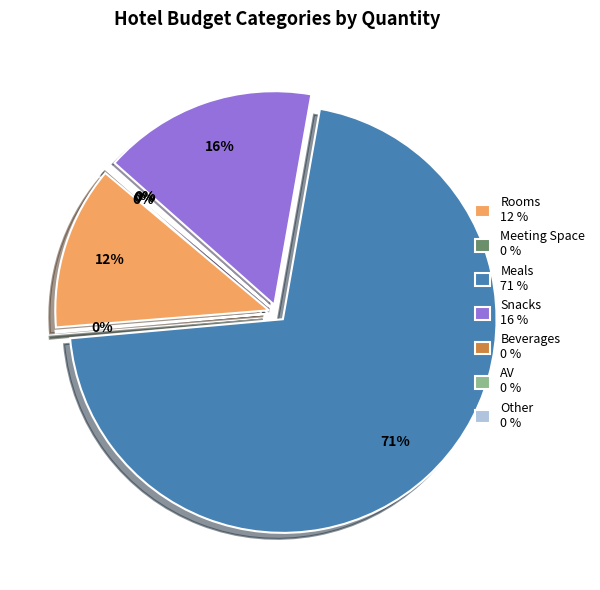

Count the number of slices in the pie.

7